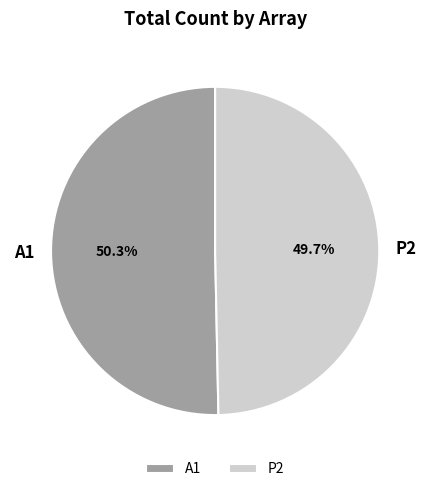

To the nearest percent, what is the average slice percentage?

50%